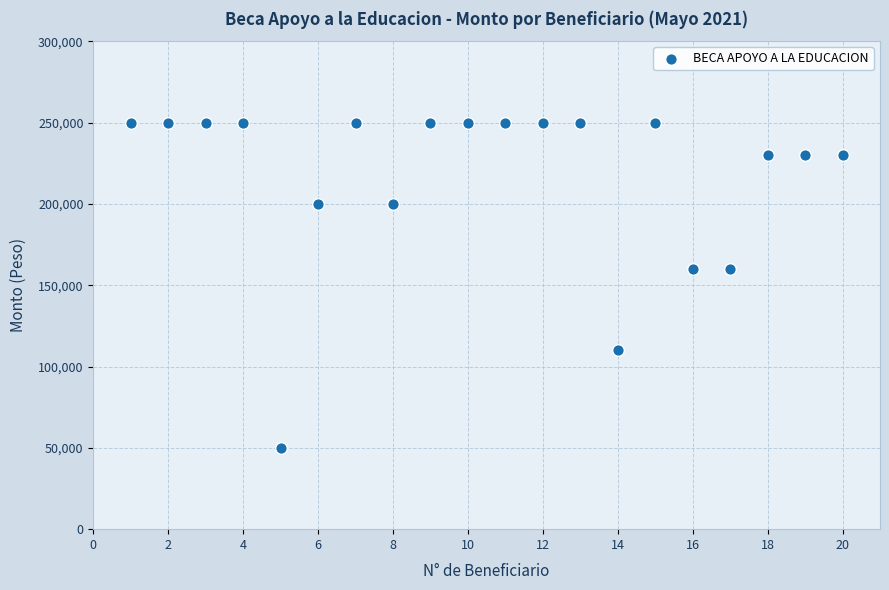

What is the range of X values (max minus min)?

19